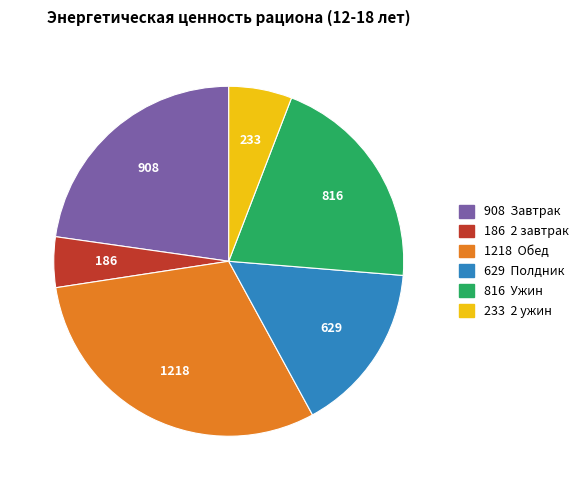

Is there a majority slice in this chart?

No